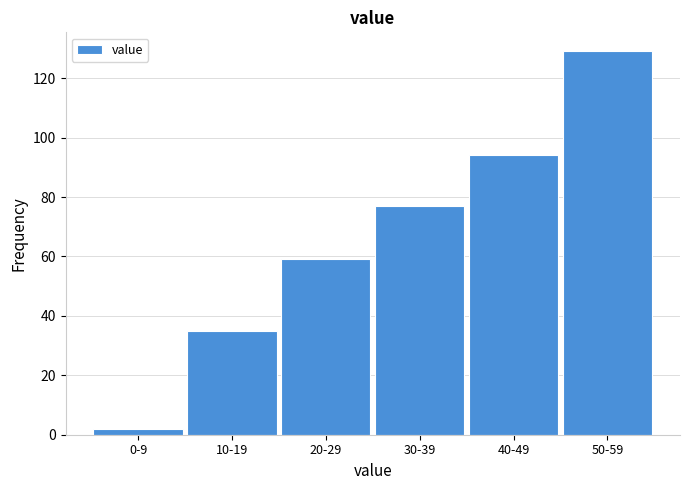

Reading left to right, extract all data points from this chart.

0-9=2	10-19=35	20-29=59	30-39=77	40-49=94	50-59=129